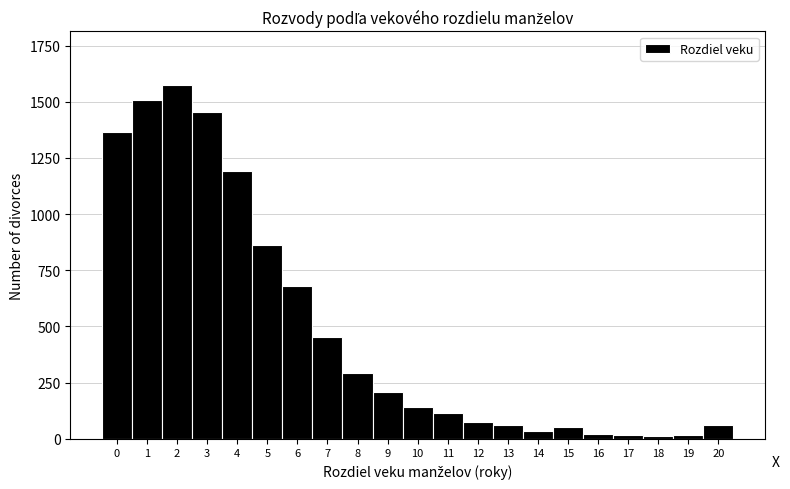

The value at 9 is 373. True or false?

False